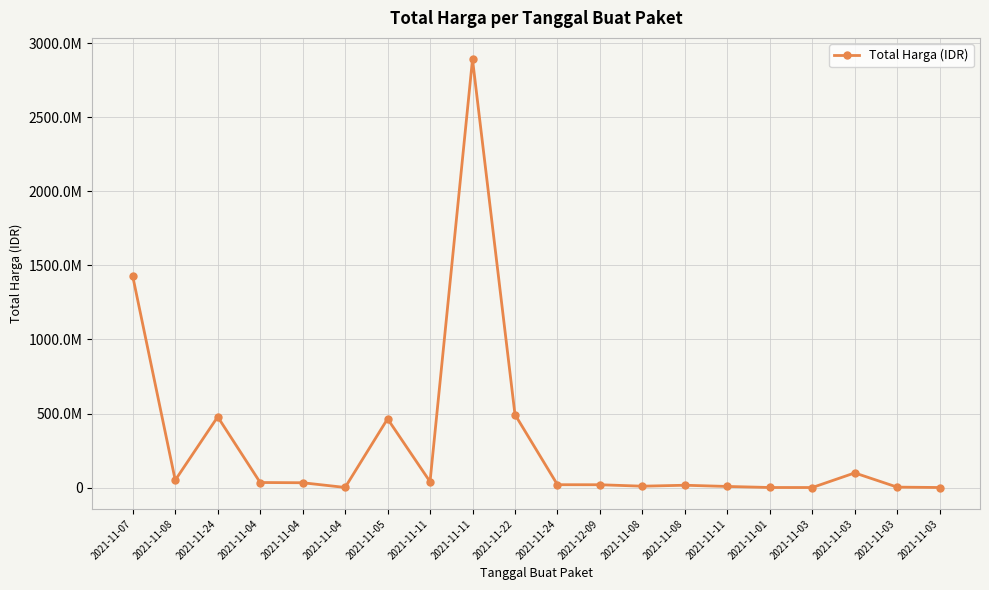

Does the chart have visible grid lines?

Yes